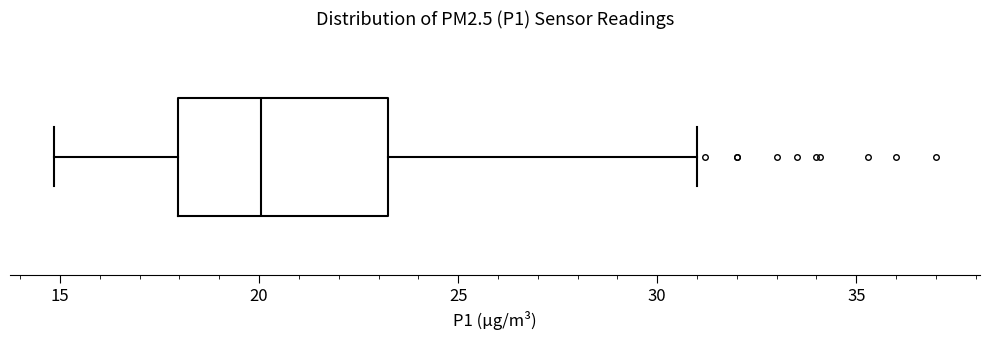

Read this box plot against the x-axis: the position of the median line, the range covered by the box, and the ends of both whiskers. The values are not printed on the chart, so give them approximately, as read against the axis.

median 20, box 18 to 23, whiskers 15 to 31